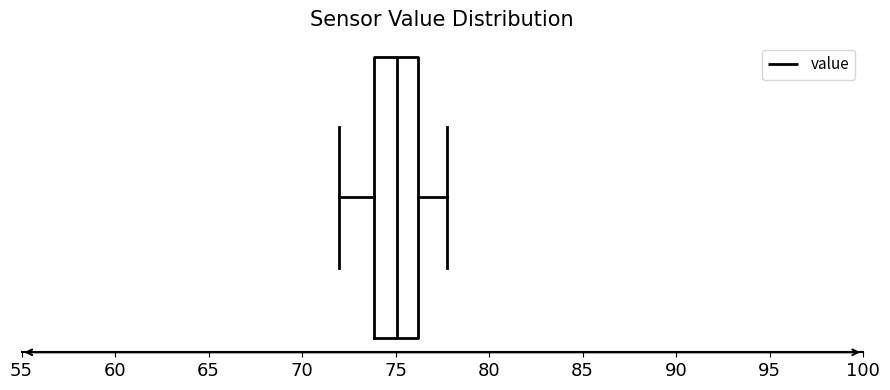

Where does the right whisker of the box end on the x-axis? The values are not printed on the chart, so give them approximately, as read against the axis.

77.5